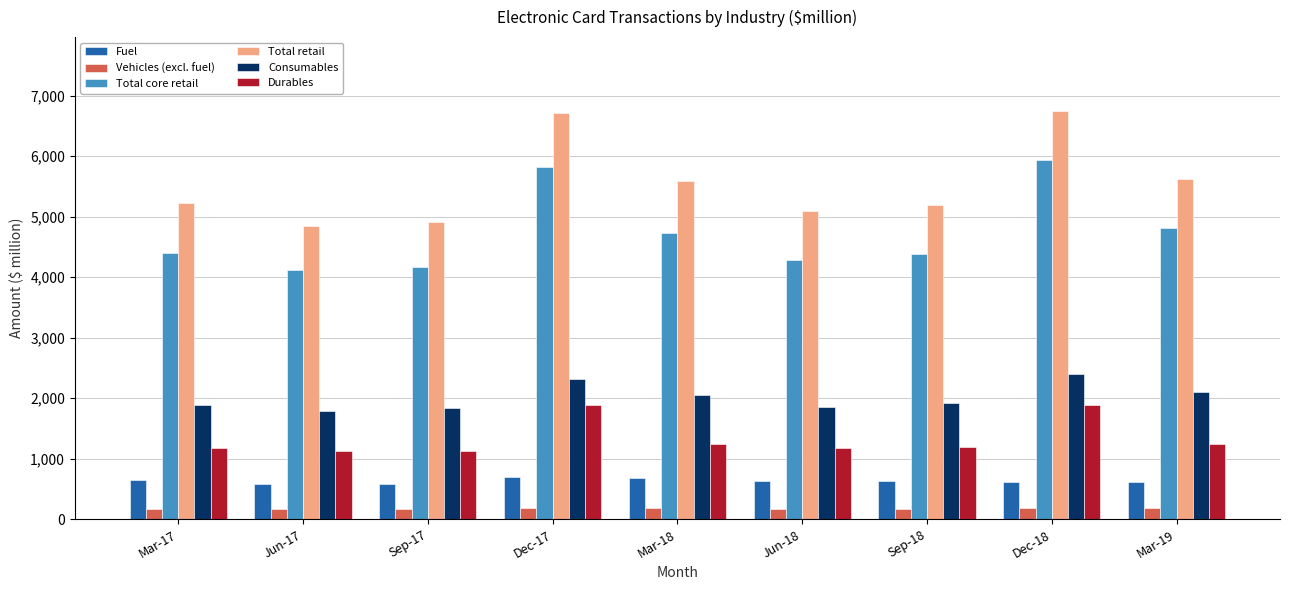

What is the difference between the Durables values at Sep-18 and Sep-17?

60